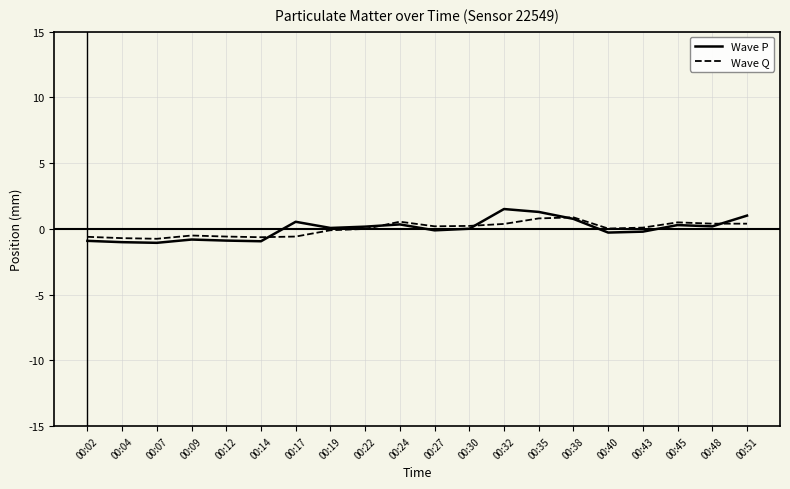

What is the greatest value displayed?

1.5